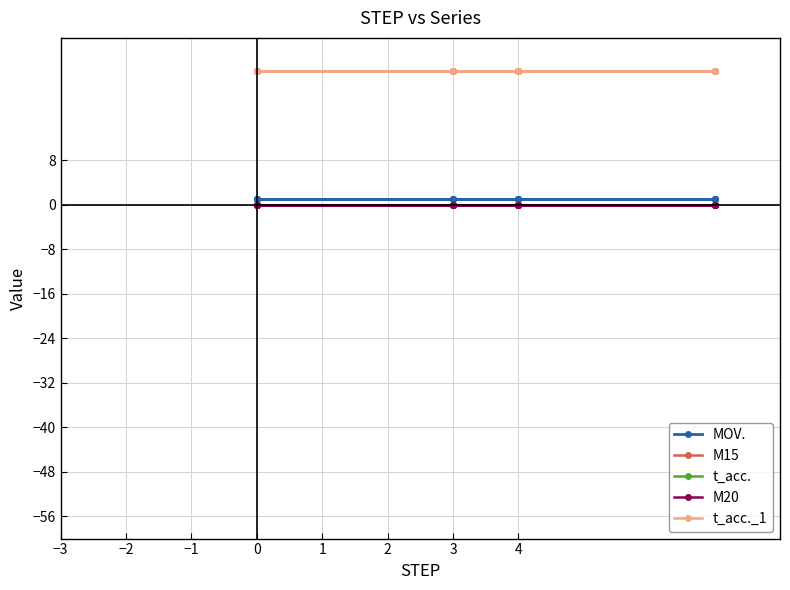

True or false: M20 and t_acc._1 intersect in this chart.

False